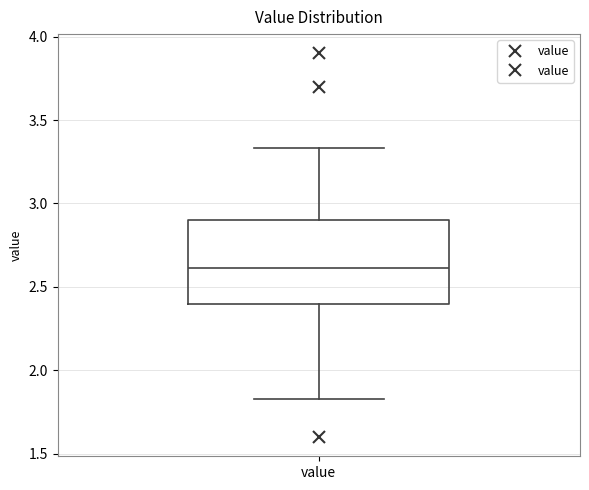

Where does the median line of the box for value sit on the y-axis? The values are not printed on the chart, so give them approximately, as read against the axis.

2.60